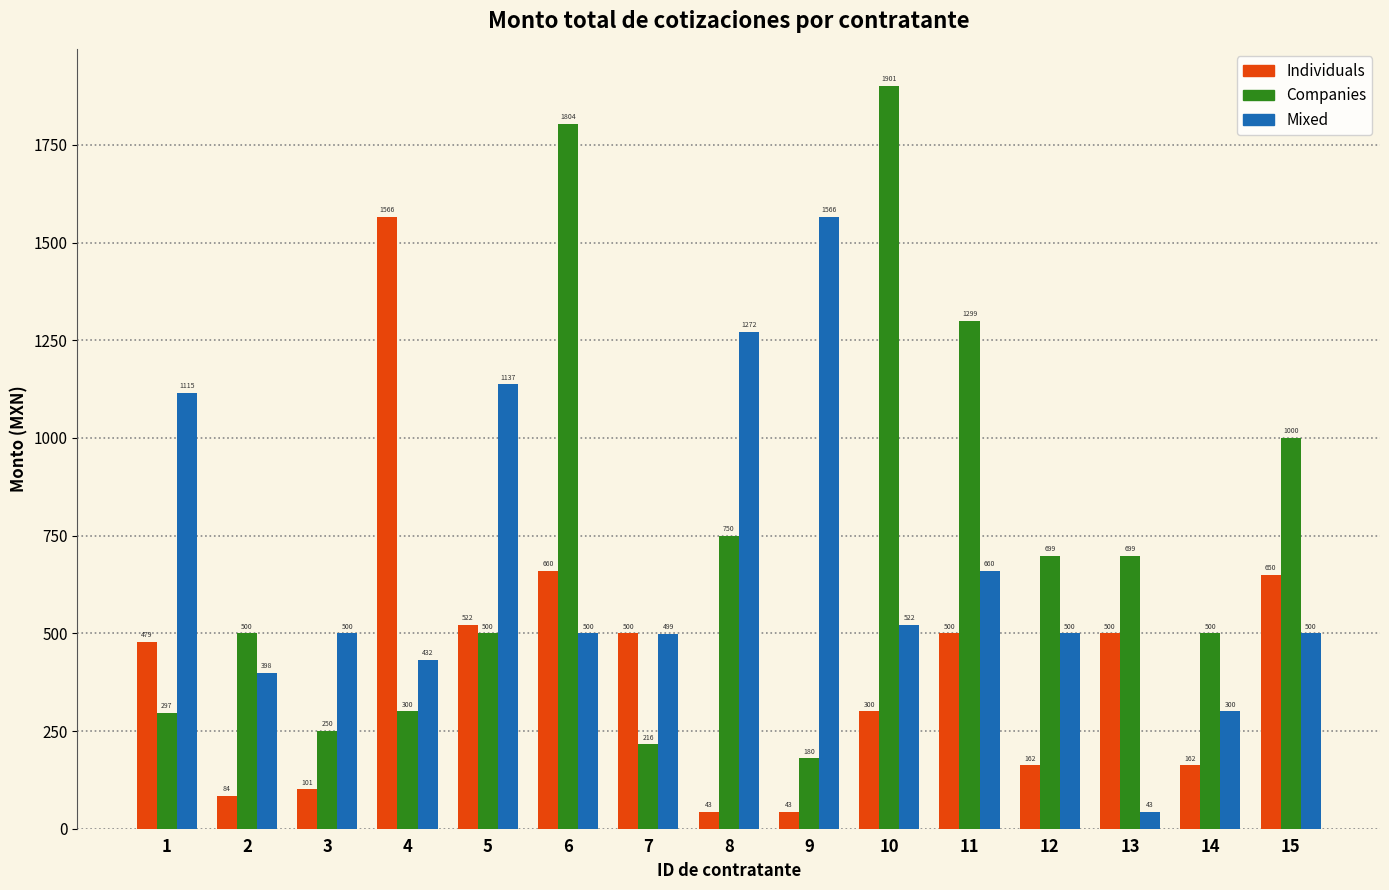

What is the minimum value shown in the chart?

43.0